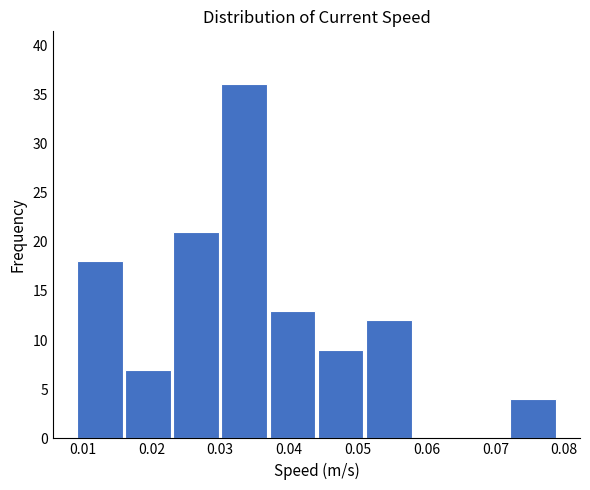

Reading left to right, list every bar in this chart as the range it spans on the x-axis followed by its height. The values are not printed on the chart, so give them approximately, as read against the axis.

0.009 to 0.016: 18
0.016 to 0.023: 7
0.023 to 0.030: 21
0.030 to 0.037: 36
0.037 to 0.044: 13
0.044 to 0.051: 9
0.051 to 0.058: 12
0.058 to 0.065: 0
0.065 to 0.072: 0
0.072 to 0.079: 4